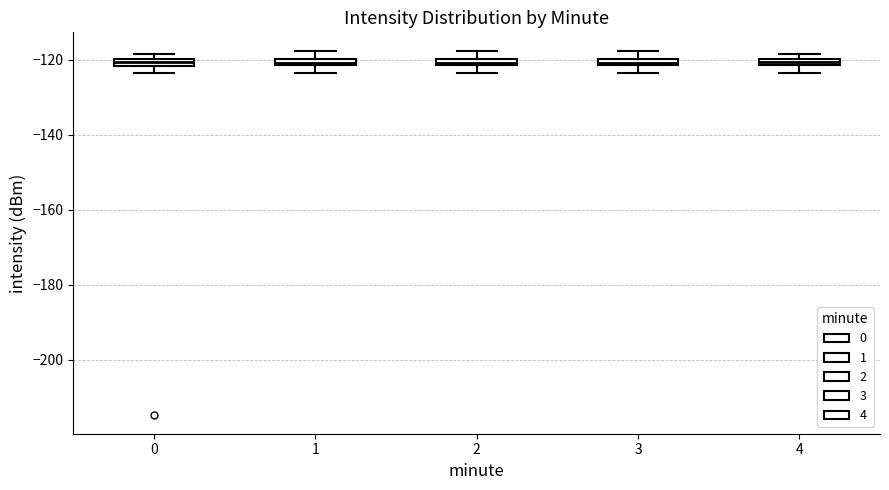

Where does the upper whisker of the box at x = 2 end on the y-axis? The values are not printed on the chart, so give them approximately, as read against the axis.

-118